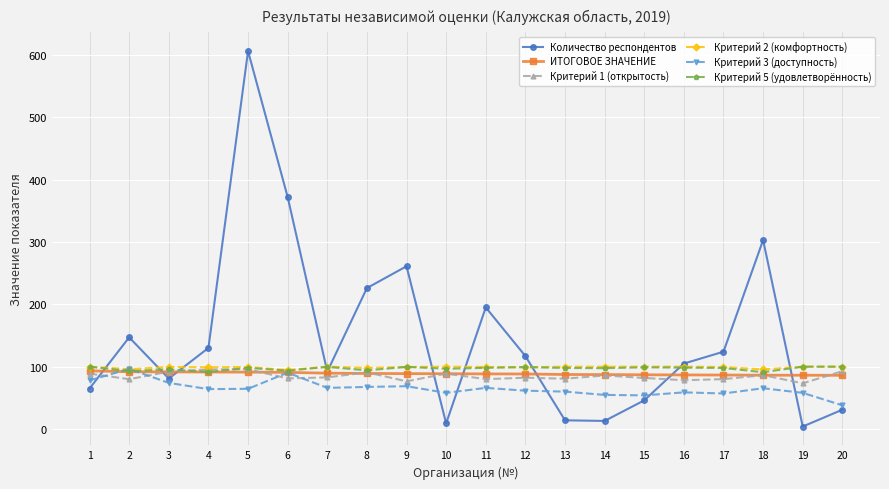

How many categories are shown in the chart?

20